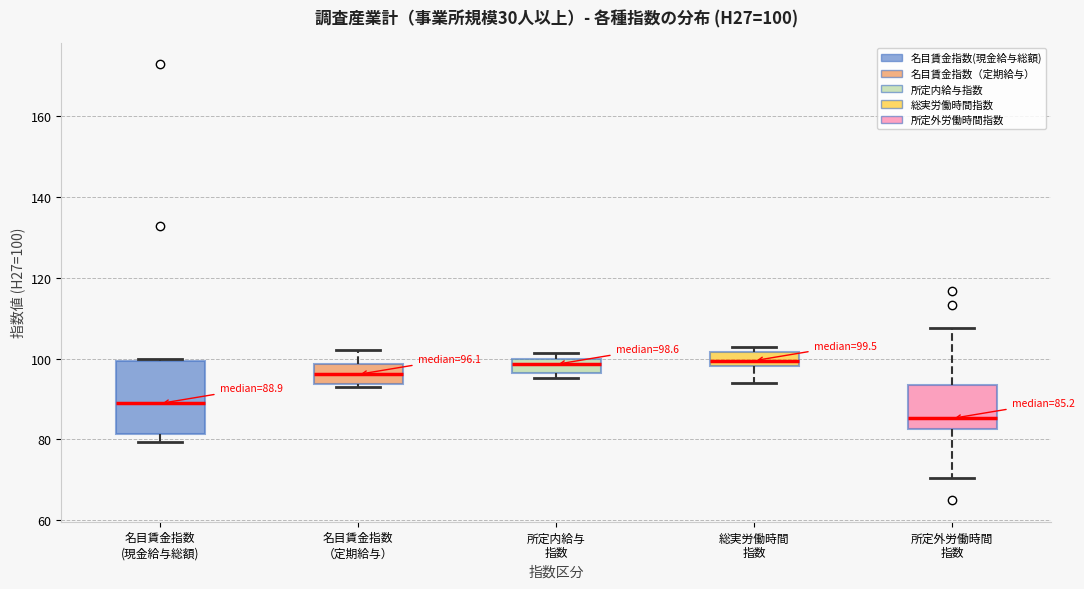

Which box's median line is the lowest?

所定外労働時間 指数